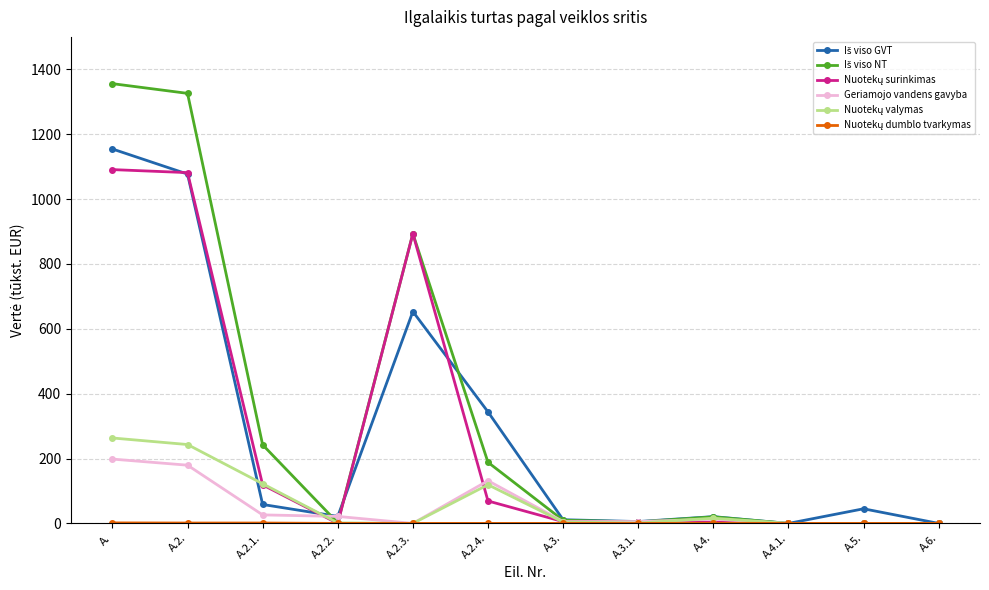

What is the label of the 2nd point from the left?

A.2.